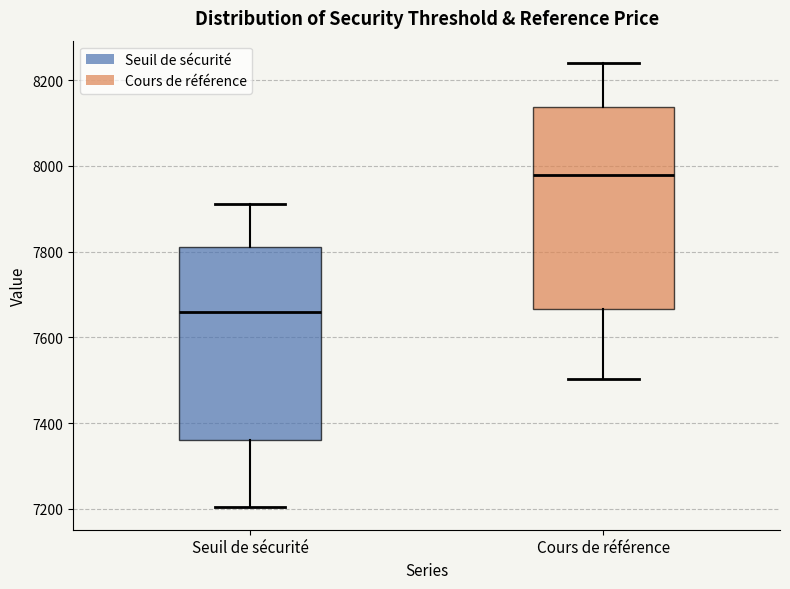

Where does the median line of the box for Seuil de sécurité sit on the y-axis? The values are not printed on the chart, so give them approximately, as read against the axis.

7660